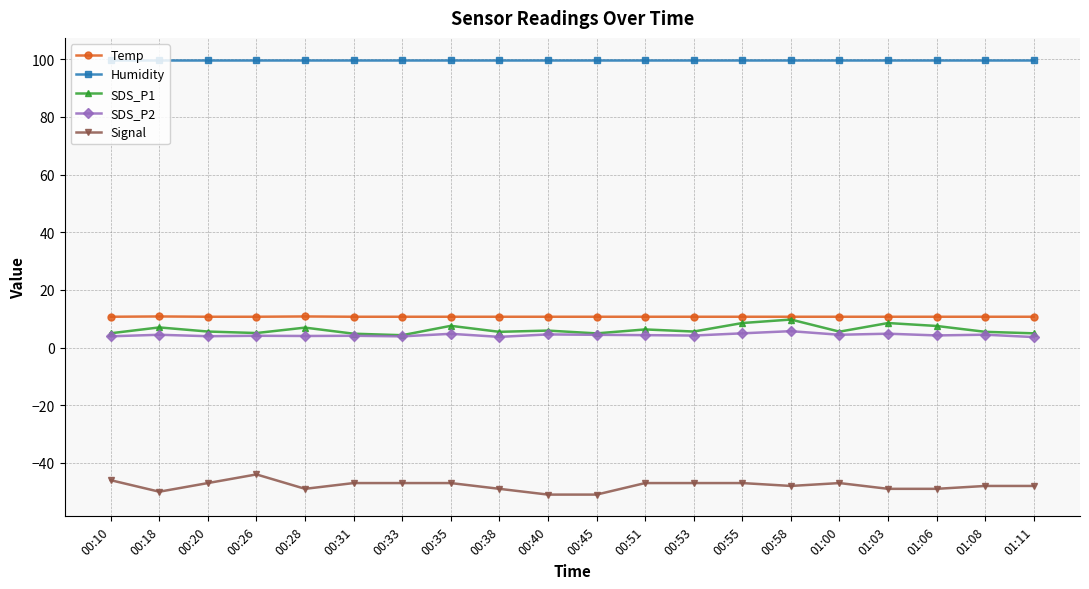

True or false: Temp and SDS_P2 intersect in this chart.

False